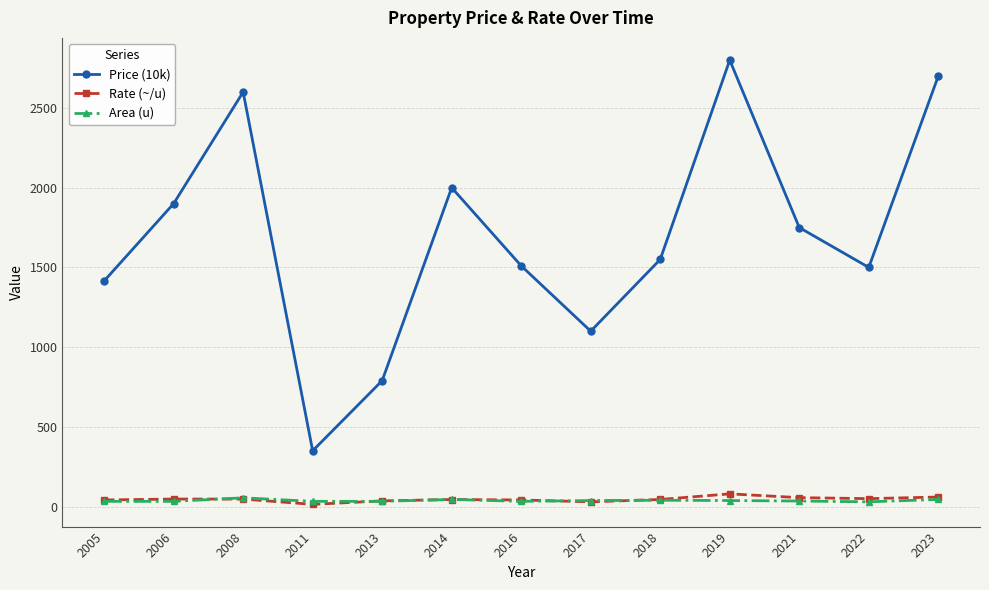

What is the spread (max minus min) of values at 2006?

1867.0